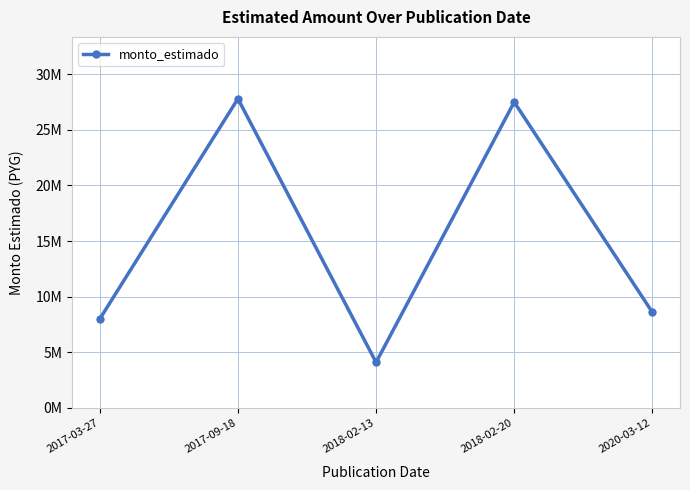

Does the chart have visible grid lines?

Yes